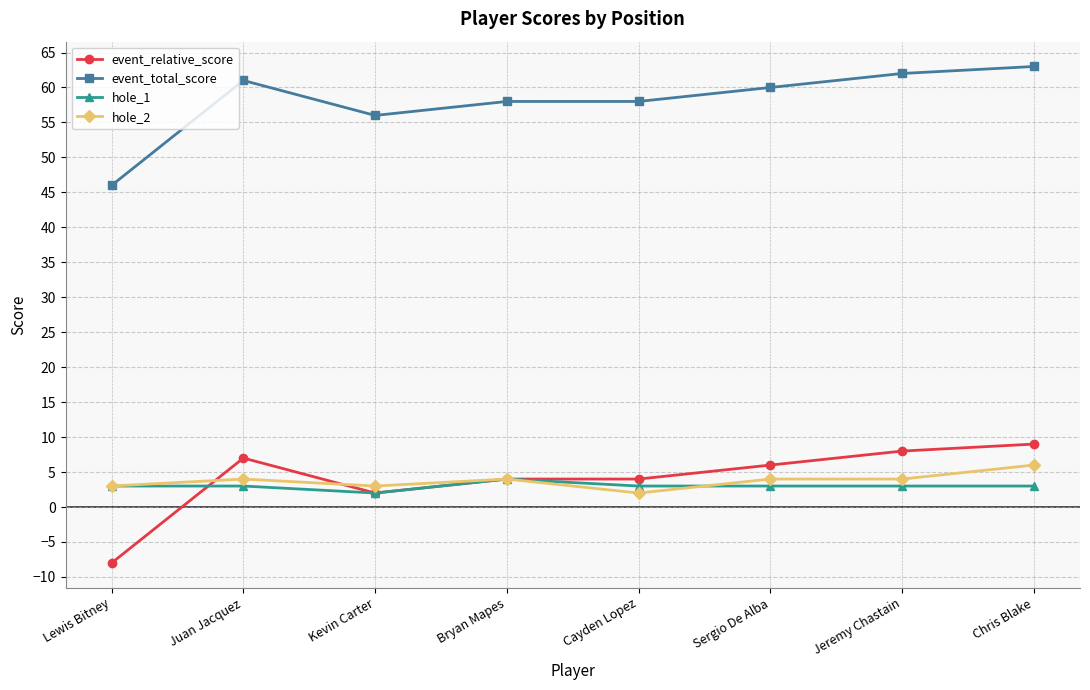

True or false: hole_1 and hole_2 cross at least once.

True